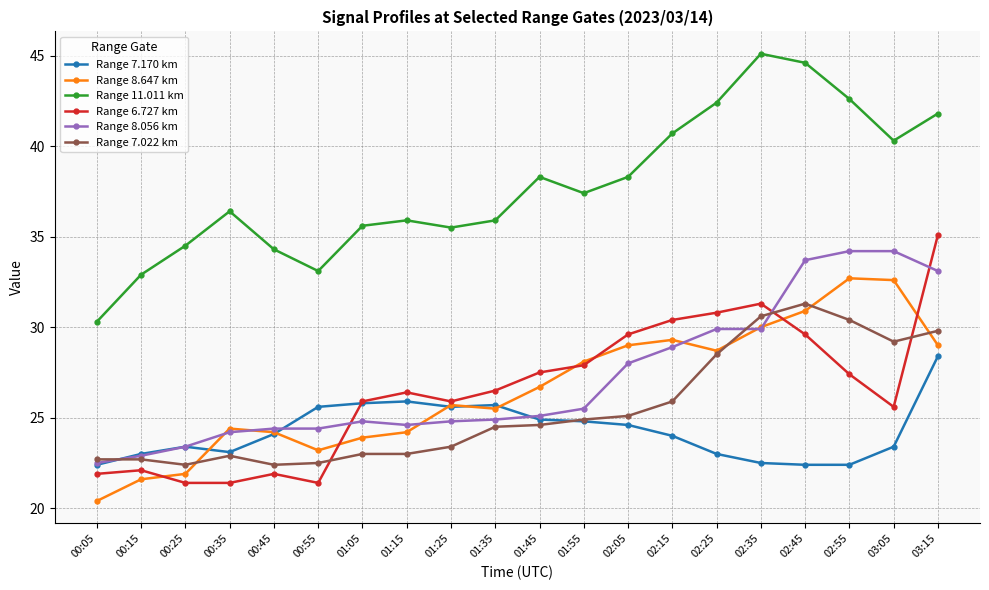

What is the highest value of the Range 8.647 km series?

32.7